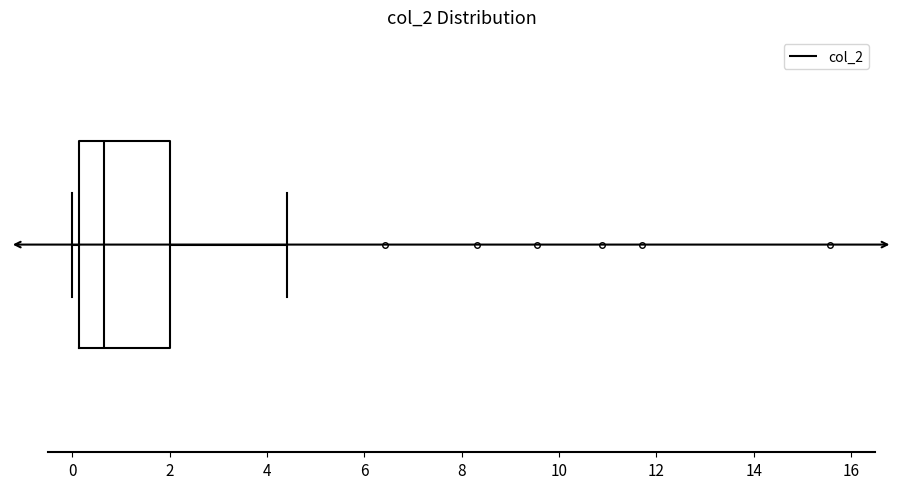

Transcribe this box plot: give where the median line is, the range the box spans, and where the two whiskers end, as read against the x-axis. The values are not printed on the chart, so give them approximately, as read against the axis.

median 0.6, box 0.2 to 2.0, whiskers 0.0 to 4.4